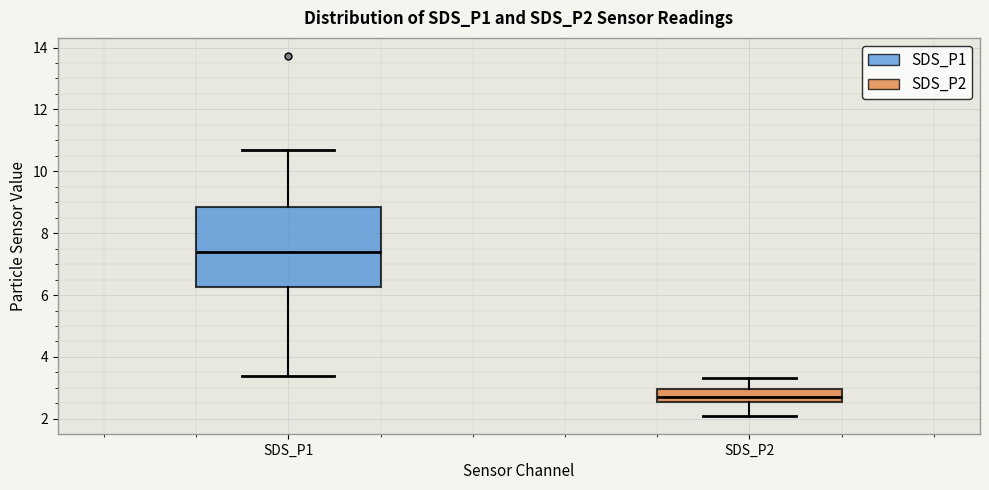

Which box is the tallest, from its lower edge to its upper edge?

SDS_P1